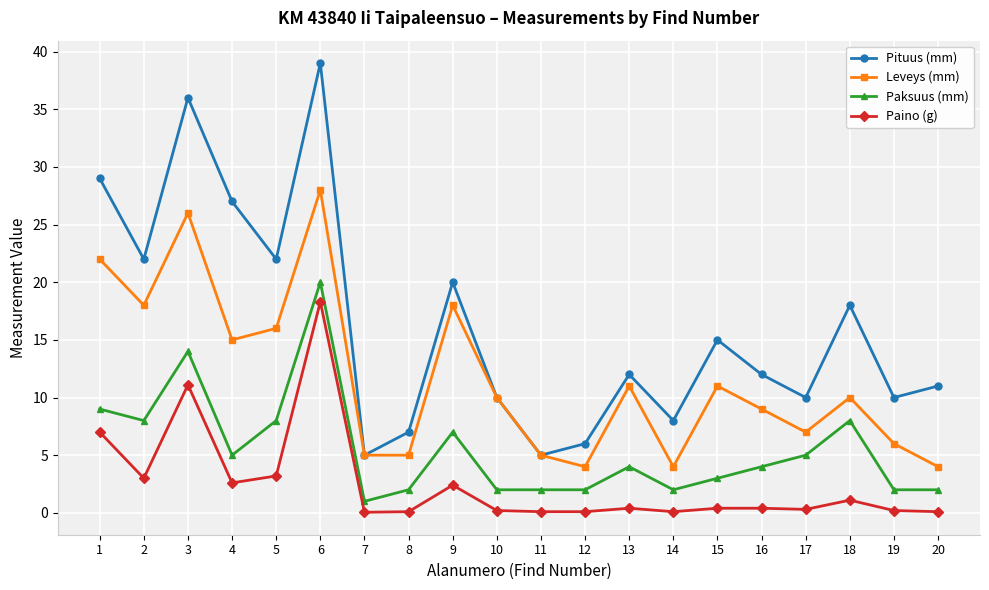

Where is the first local maximum for Paksuus (mm)?

3